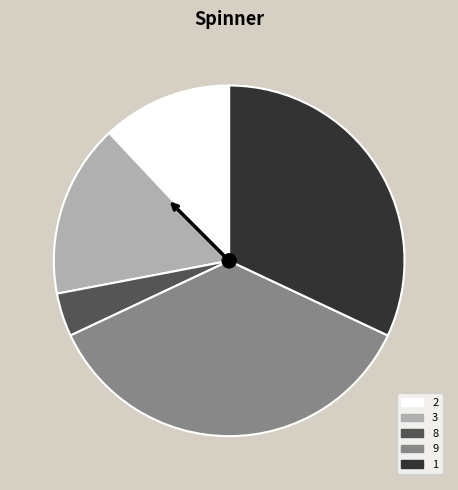

Is the sum of 3 and 8 greater than half?

No